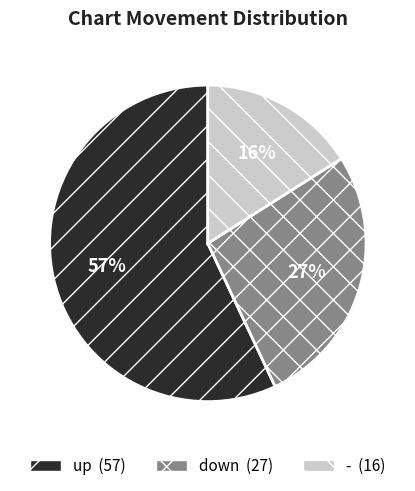

Does any single category account for the majority?

Yes